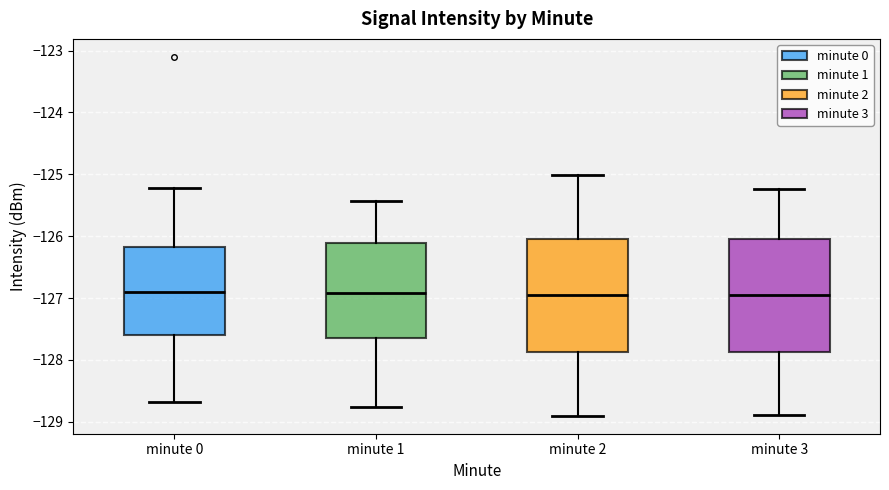

Reading left to right, transcribe this box plot: for each box, give where its median line is, the range the box spans, and where its two whiskers end, as read against the y-axis. The values are not printed on the chart, so give them approximately, as read against the axis.

minute 0: median -126.9, box -127.6 to -126.2, whiskers -128.7 to -125.2
minute 1: median -126.9, box -127.6 to -126.1, whiskers -128.8 to -125.4
minute 2: median -127.0, box -127.9 to -126.0, whiskers -128.9 to -125.0
minute 3: median -127.0, box -127.9 to -126.0, whiskers -128.9 to -125.2